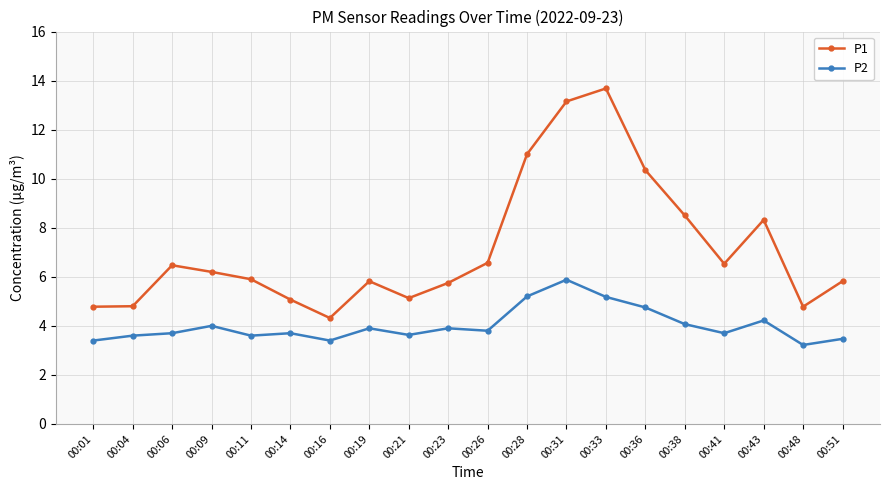

Does the chart have visible grid lines?

Yes